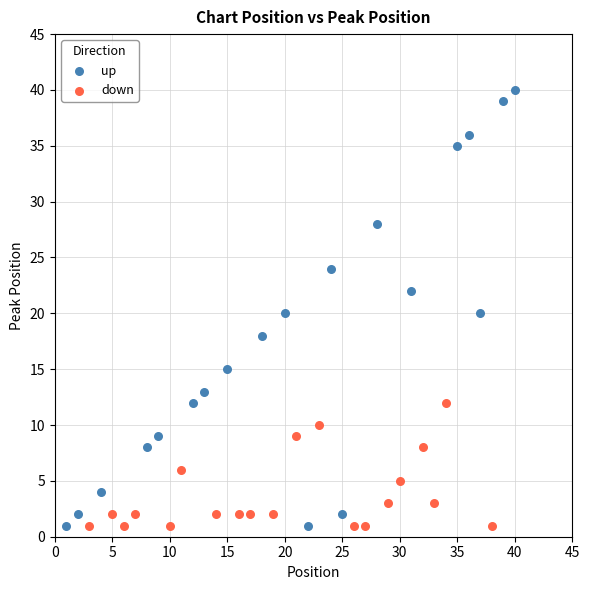

Which series has the largest Y range (max minus min)?

up